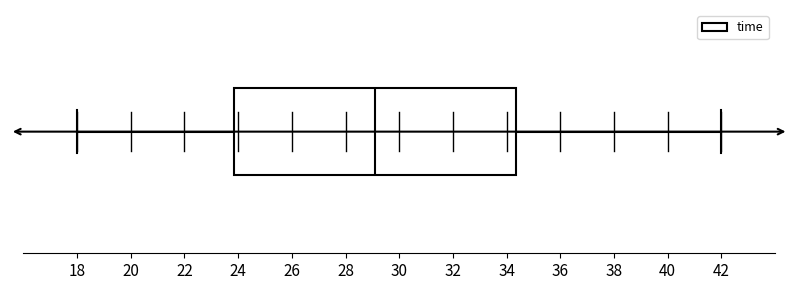

Transcribe this box plot: give where the median line is, the range the box spans, and where the two whiskers end, as read against the x-axis. The values are not printed on the chart, so give them approximately, as read against the axis.

median 29.2, box 23.8 to 34.4, whiskers 18.0 to 42.0